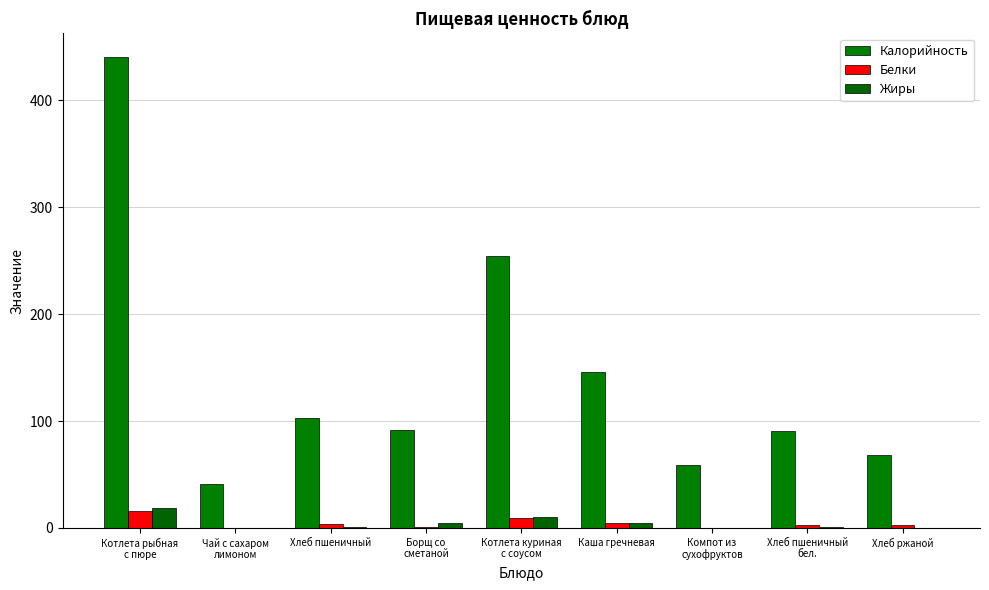

At which category does the chart reach its peak across all series?

Котлета рыбная
с пюре